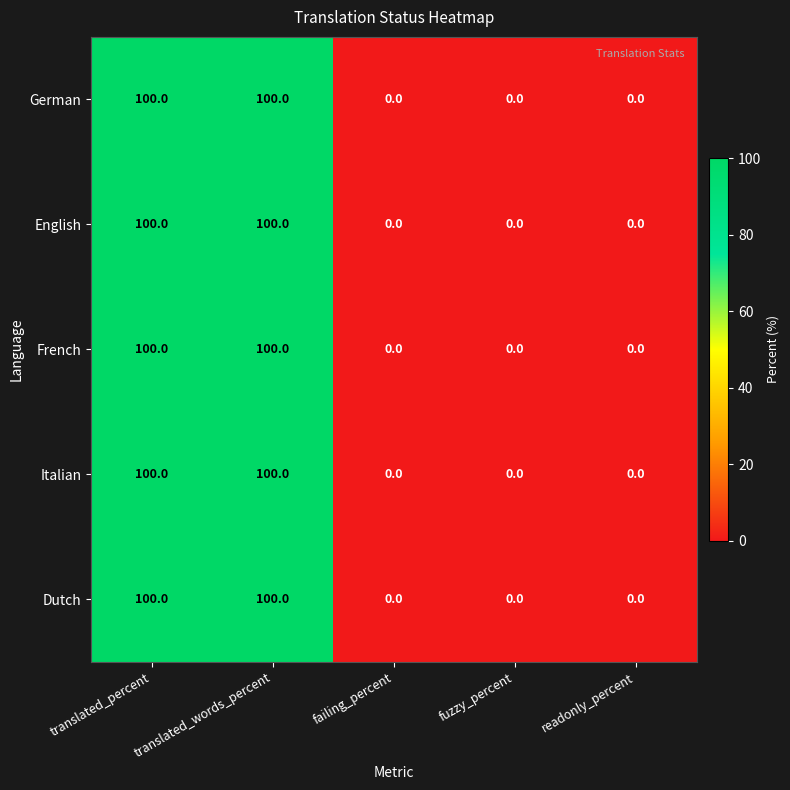

True or false: English has a value of 0 at readonly_percent.

True